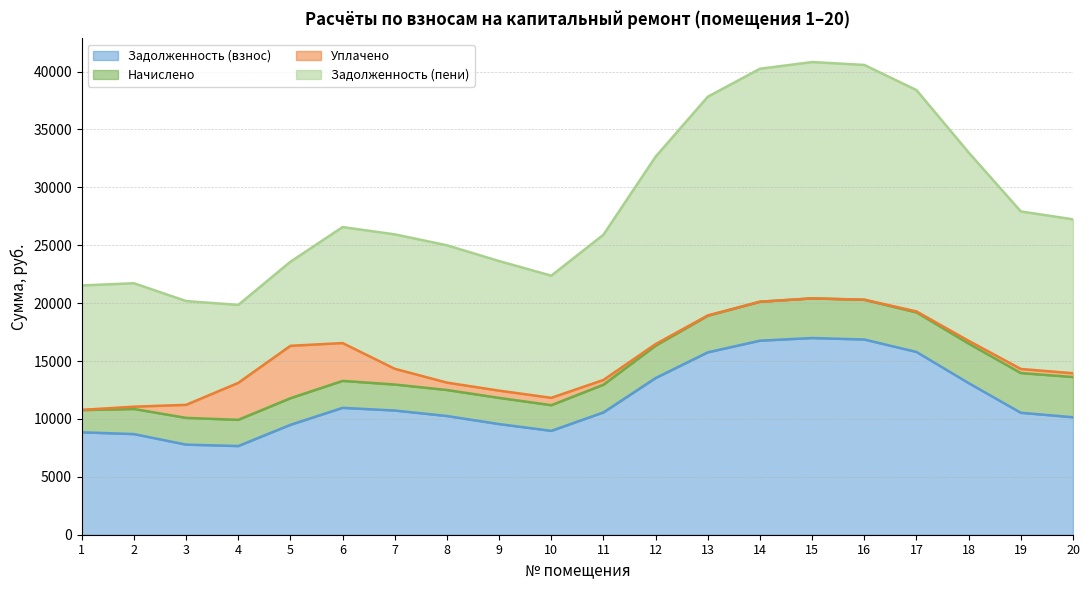

What is the highest value of the Задолженность (взнос) series?

16986.9